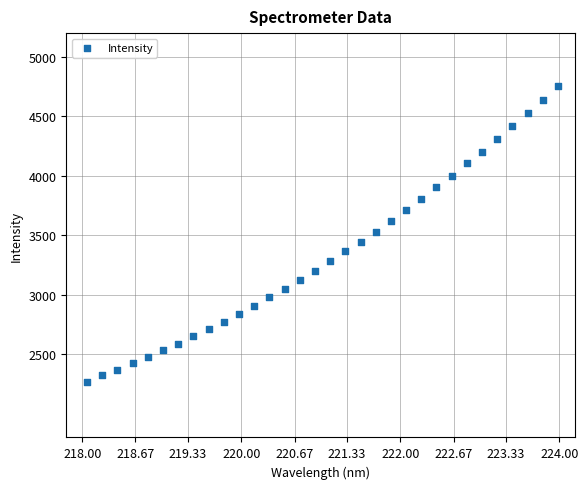

What is the range of Y values (max minus min)?

2486.1